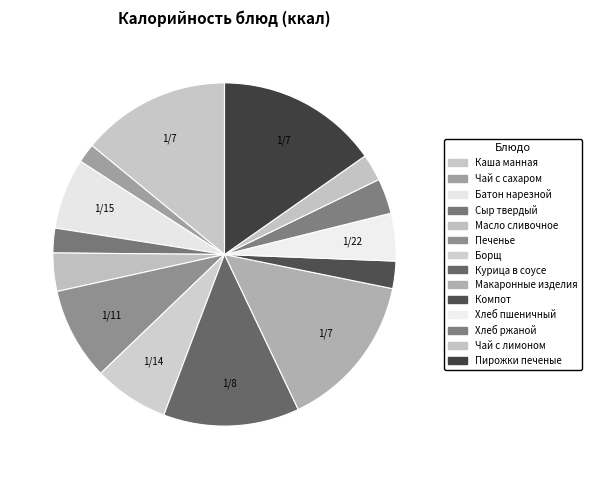

Does Макаронные изделия represent more than half of the total?

No